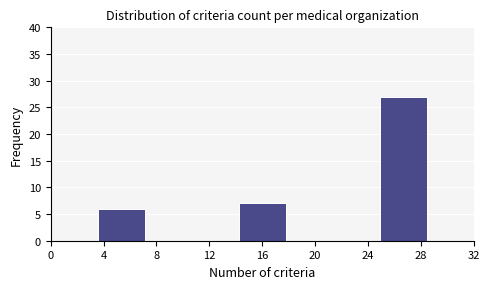

Reading left to right, transcribe this chart: for each bar, give the range it covers on the x-axis and its height. Neither the bar edges nor the heights are printed on the chart, so give them approximately, as read against the axes.

0.0 to 3.5: 0
3.5 to 7.0: 6
7.0 to 10.5: 0
10.5 to 14.0: 0
14.0 to 18.0: 7
18.0 to 21.5: 0
21.5 to 25.0: 0
25.0 to 28.5: 27
28.5 to 32.0: 0